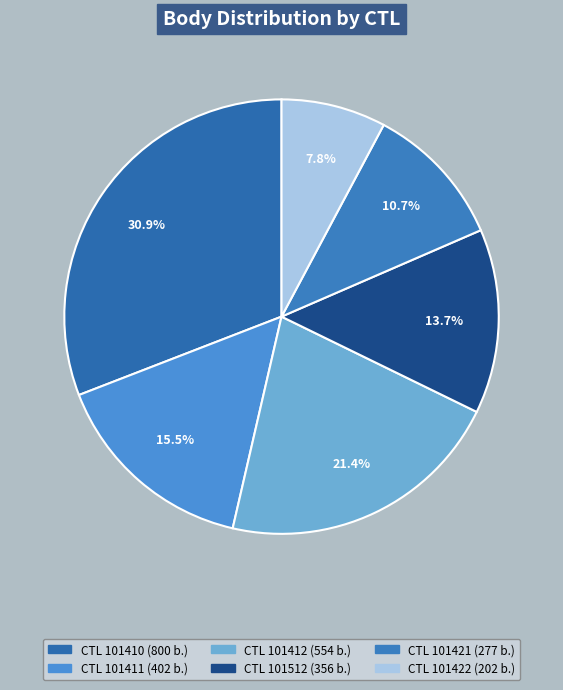

Count the number of slices in the pie.

6